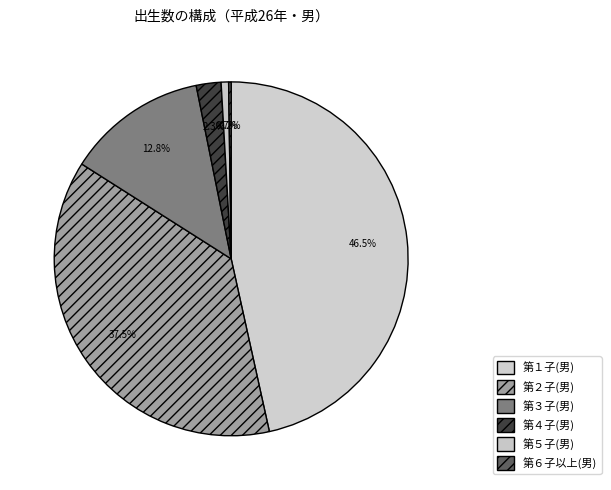

What percentage is NOT represented by 第３子(男)?

87.2%